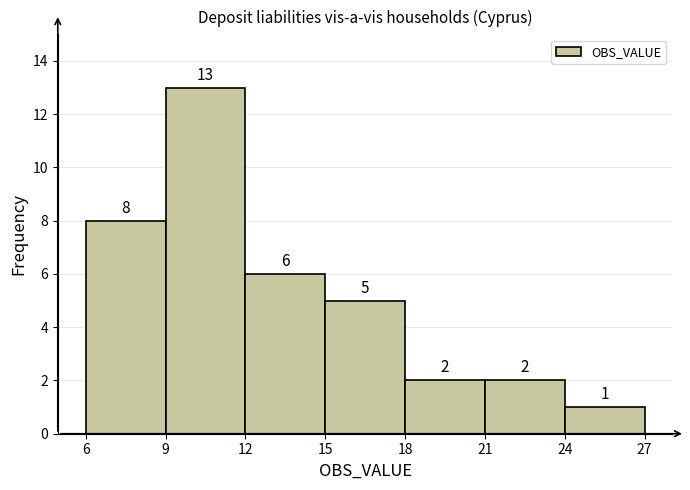

Which range on the x-axis has the tallest bar?

9 to 12